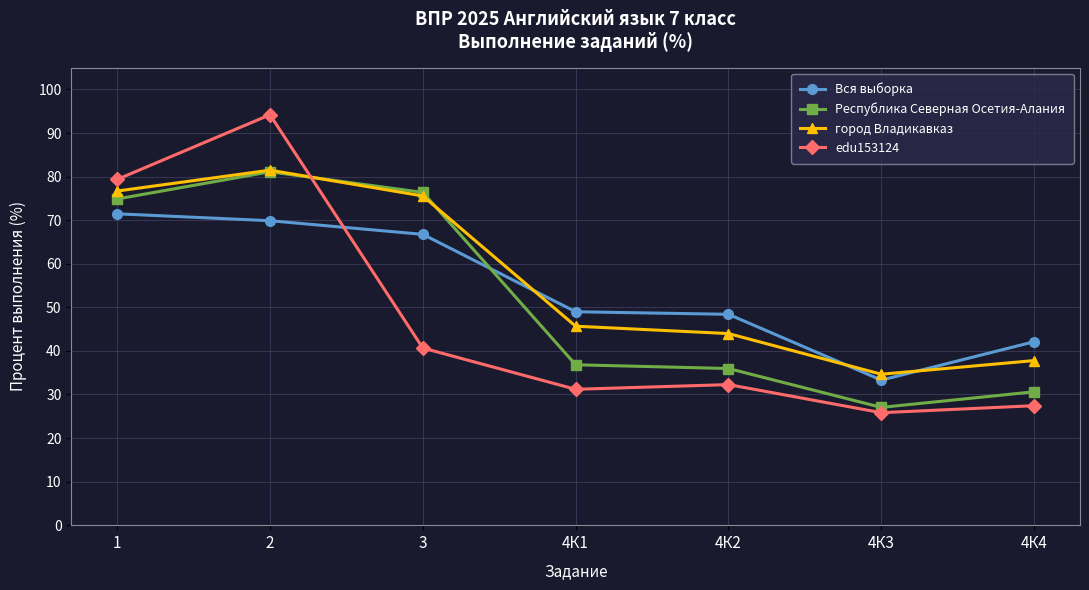

Between 2 and 4К3, which series saw the biggest shift?

edu153124